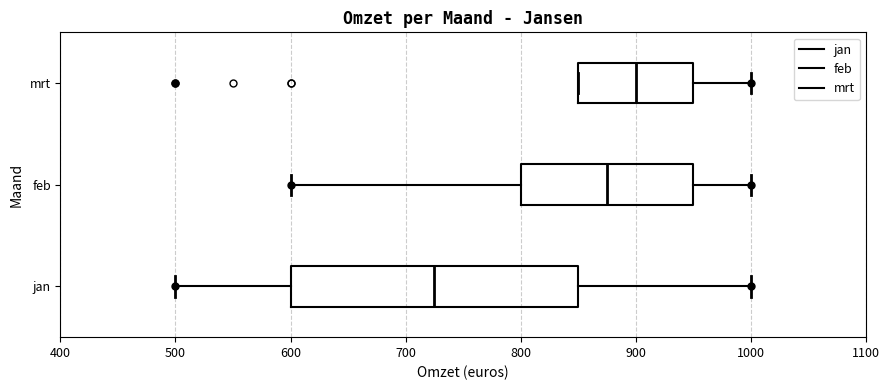

Where is the right edge of the box for jan on the x-axis? The values are not printed on the chart, so give them approximately, as read against the axis.

850